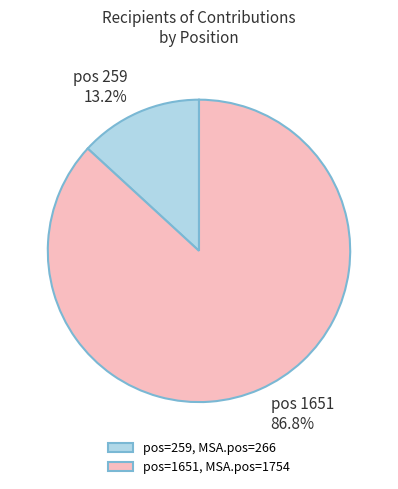

What percentage is NOT represented by pos=1651, MSA.pos=1754?

13.2%